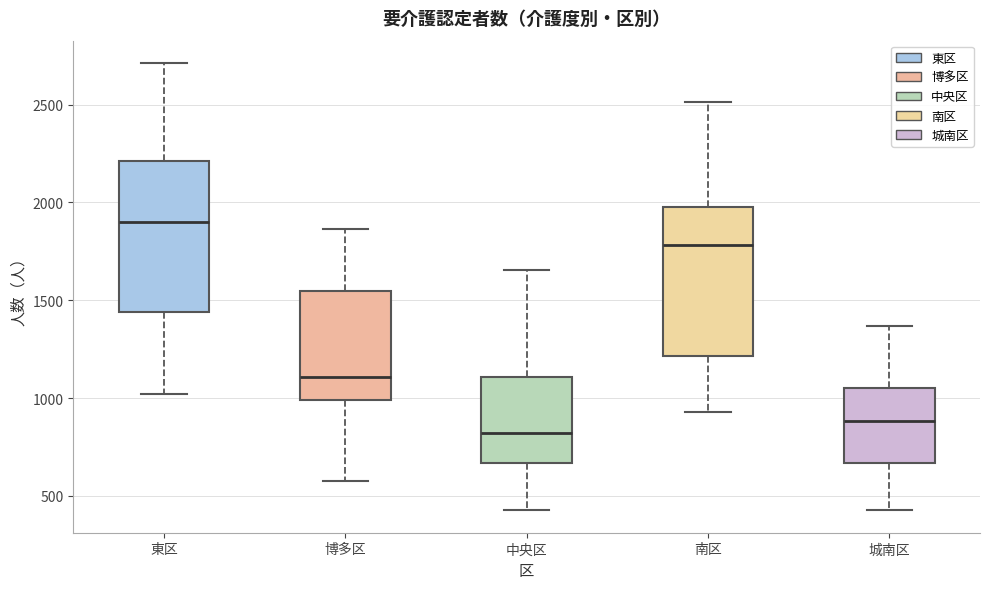

Reading left to right, read every box against the y-axis: the position of its median line, the range the box covers, and the ends of its whiskers. The values are not printed on the chart, so give them approximately, as read against the axis.

東区: median 1900, box 1450 to 2200, whiskers 1000 to 2700
博多区: median 1100, box 1000 to 1550, whiskers 600 to 1850
中央区: median 800, box 650 to 1100, whiskers 450 to 1650
南区: median 1800, box 1200 to 2000, whiskers 950 to 2500
城南区: median 900, box 650 to 1050, whiskers 450 to 1350